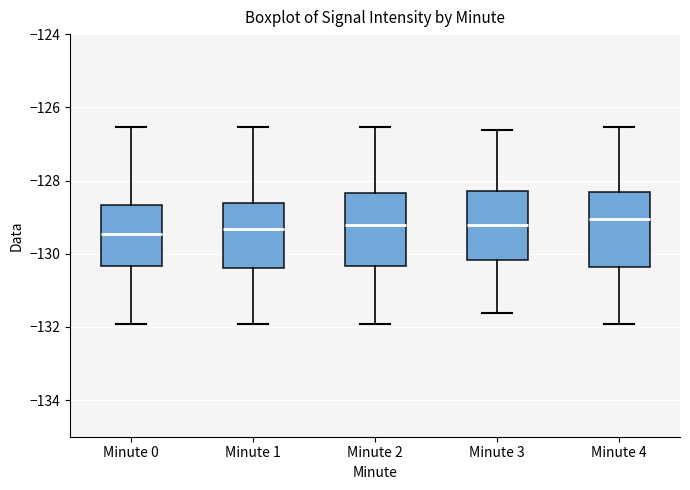

Reading left to right, transcribe this box plot: for each box, give where its median line is, the range the box spans, and where its two whiskers end, as read against the y-axis. The values are not printed on the chart, so give them approximately, as read against the axis.

Minute 0: median -129.4, box -130.4 to -128.6, whiskers -132.0 to -126.6
Minute 1: median -129.4, box -130.4 to -128.6, whiskers -132.0 to -126.6
Minute 2: median -129.2, box -130.4 to -128.4, whiskers -132.0 to -126.6
Minute 3: median -129.2, box -130.2 to -128.2, whiskers -131.6 to -126.6
Minute 4: median -129.0, box -130.4 to -128.4, whiskers -132.0 to -126.6